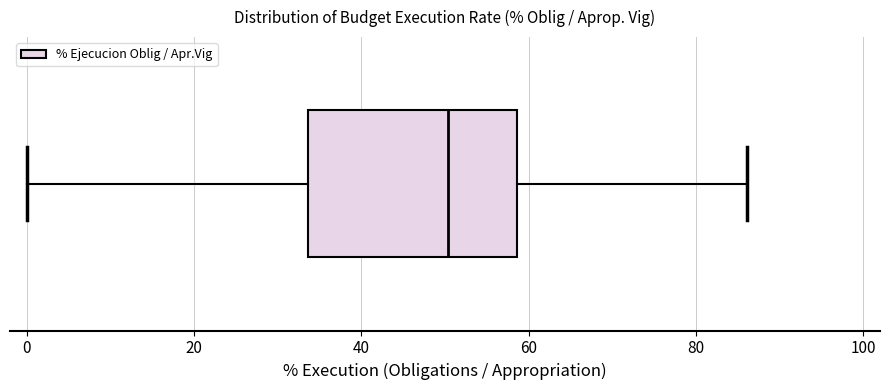

Transcribe this box plot: give where the median line is, the range the box spans, and where the two whiskers end, as read against the x-axis. The values are not printed on the chart, so give them approximately, as read against the axis.

median 50, box 34 to 58, whiskers 0 to 86